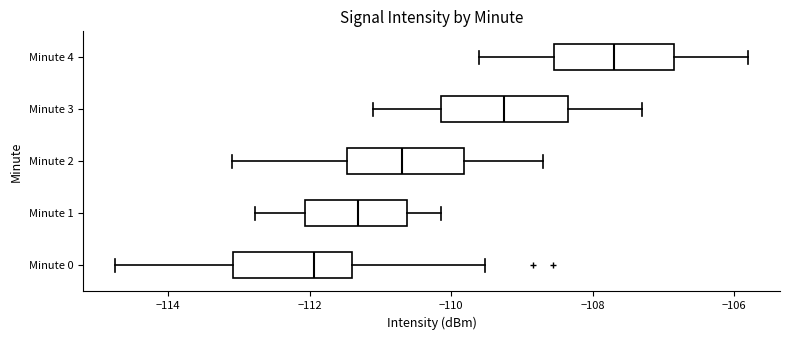

Which box has the furthest to the left median line?

Minute 0